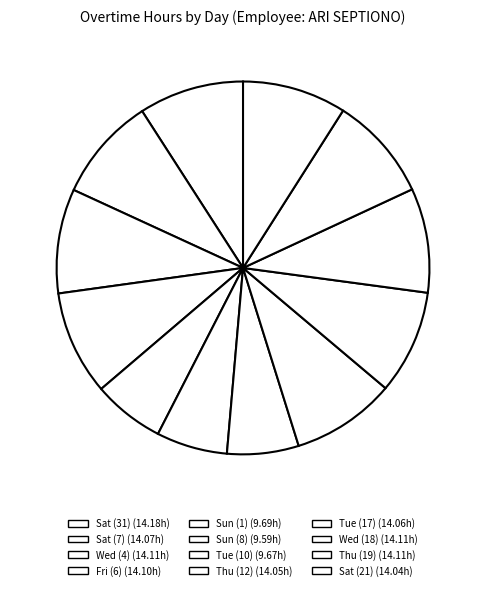

Which slice is the largest?

Sat (31)